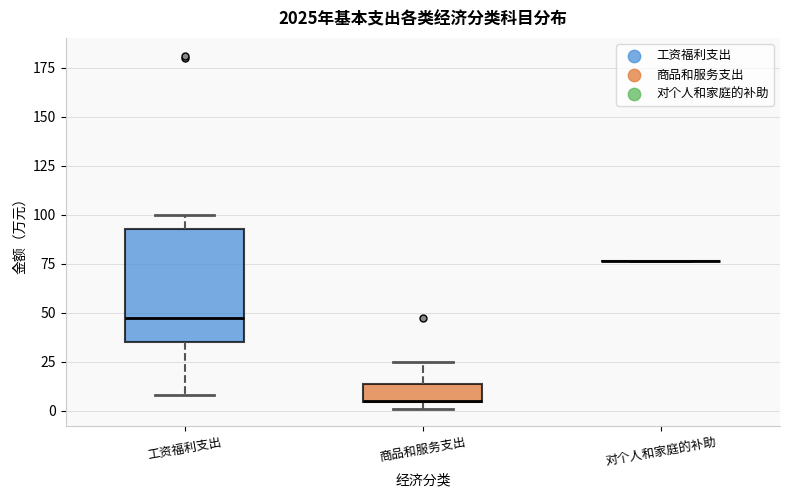

Reading left to right, transcribe this box plot: for each box, give where its median line is, the range the box spans, and where its two whiskers end, as read against the y-axis. The values are not printed on the chart, so give them approximately, as read against the axis.

工资福利支出: median 45, box 35 to 90, whiskers 10 to 100
商品和服务支出: median 5, box 5 to 15, whiskers 0 to 25
对个人和家庭的补助: box collapsed to a line at 75, whiskers 75 to 75